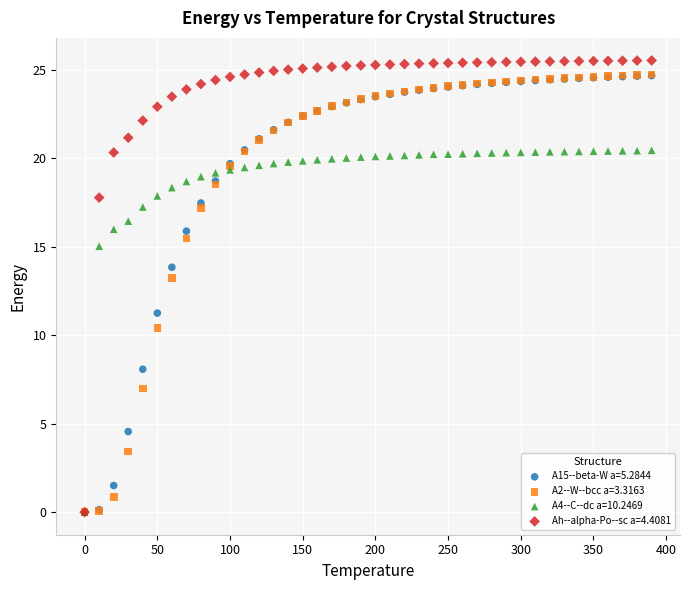

Which series has the widest spread of Y values?

Ah--alpha-Po--sc a=4.4081